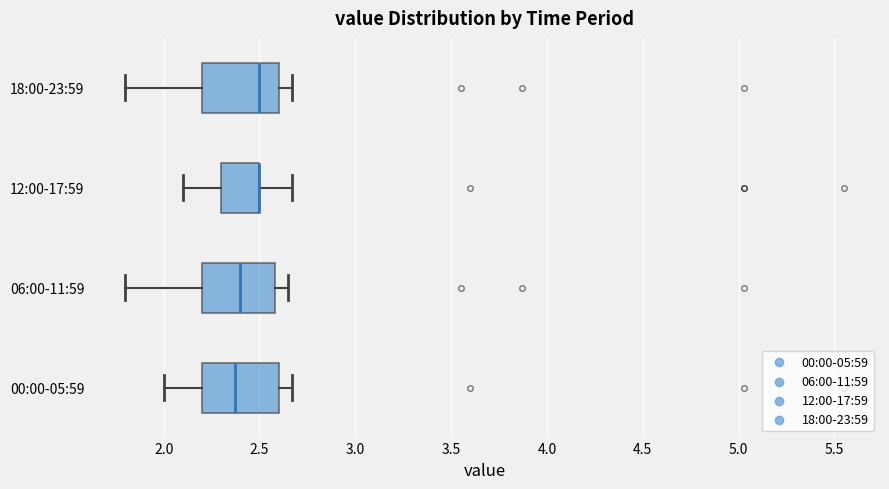

Reading bottom to top, transcribe this box plot: for each box, give where its median line is, the range the box spans, and where its two whiskers end, as read against the x-axis. The values are not printed on the chart, so give them approximately, as read against the axis.

00:00-05:59: median 2.35, box 2.20 to 2.60, whiskers 2.00 to 2.65
06:00-11:59: median 2.40, box 2.20 to 2.60, whiskers 1.80 to 2.65
12:00-17:59: median 2.50 (drawn on the box's right edge), box 2.30 to 2.50, whiskers 2.10 to 2.65
18:00-23:59: median 2.50, box 2.20 to 2.60, whiskers 1.80 to 2.65